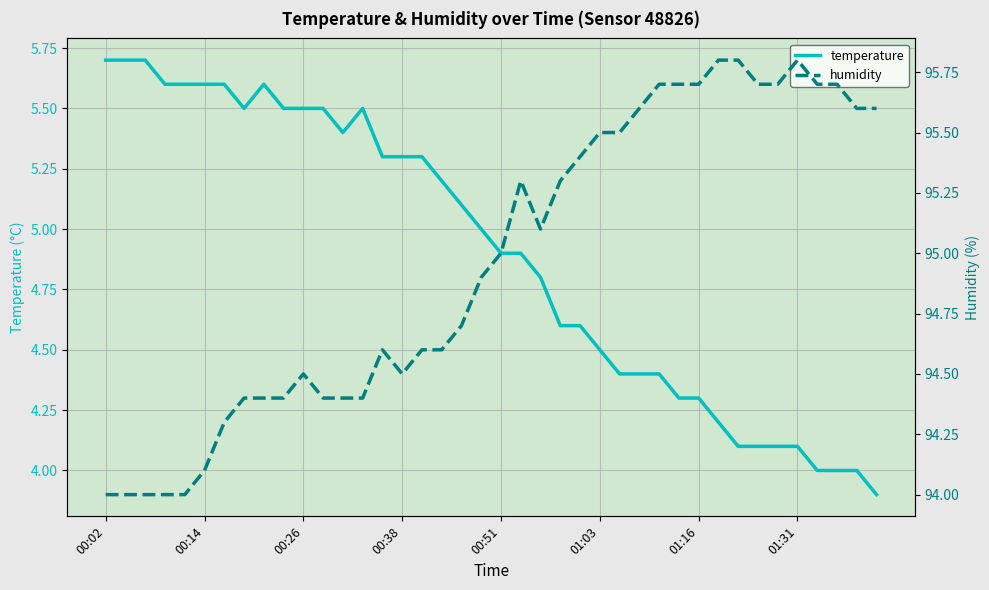

What is the maximum value for temperature?

5.7